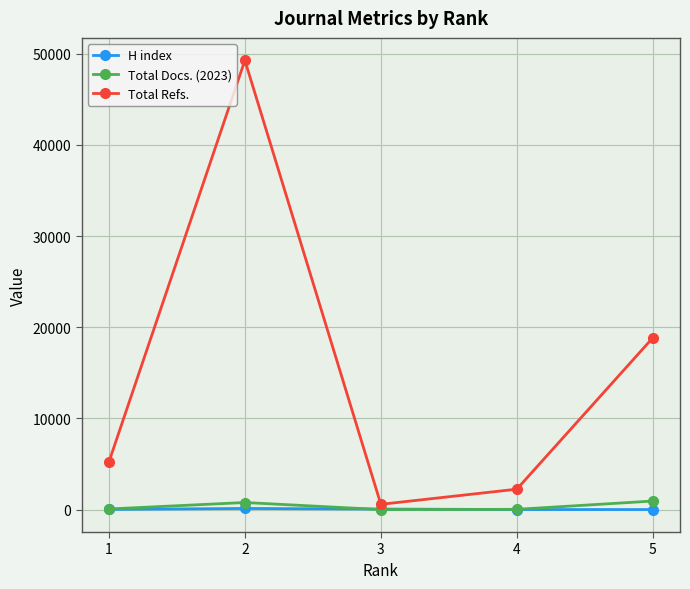

What is the highest value of the Total Refs. series?

49263